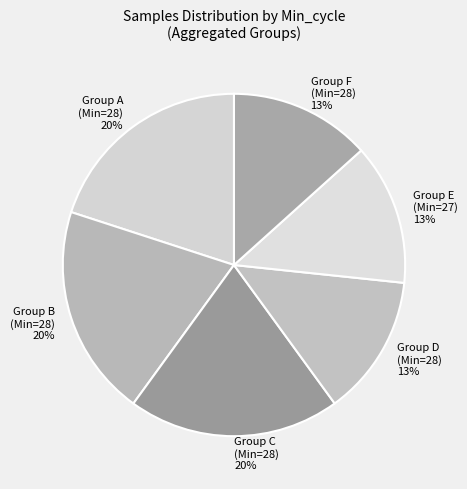

Between Group F (Min=28) and Group A (Min=28), which is larger?

Group A (Min=28)